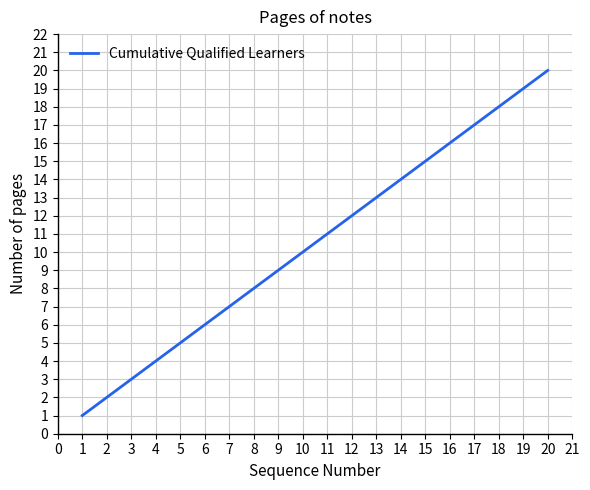

List the labels in order of value, largest first.

20, 19, 18, 17, 16, 15, 14, 13, 12, 11, 10, 9, 8, 7, 6, 5, 4, 3, 2, 1